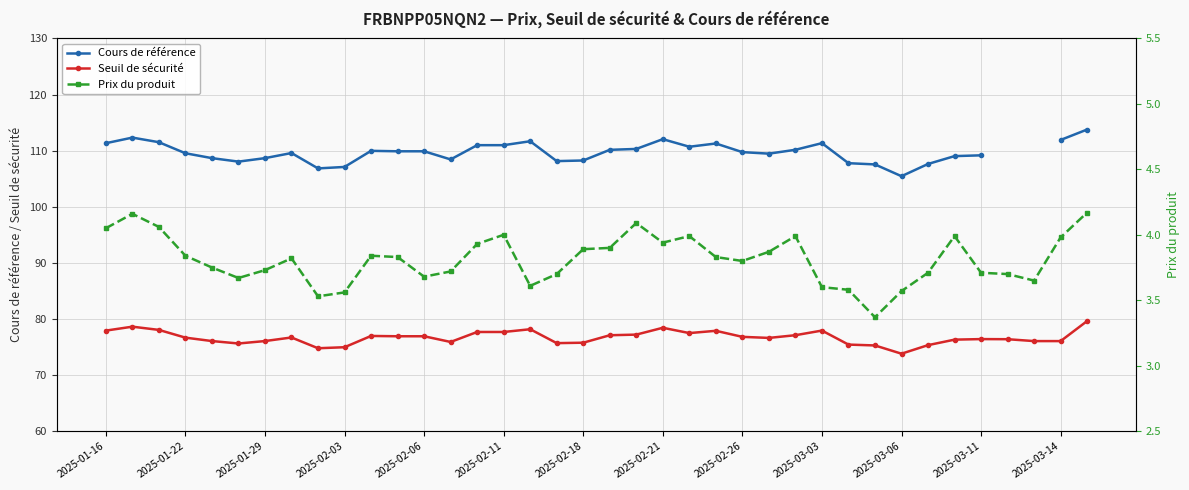

How many values in the Seuil de sécurité series are below 76?

10